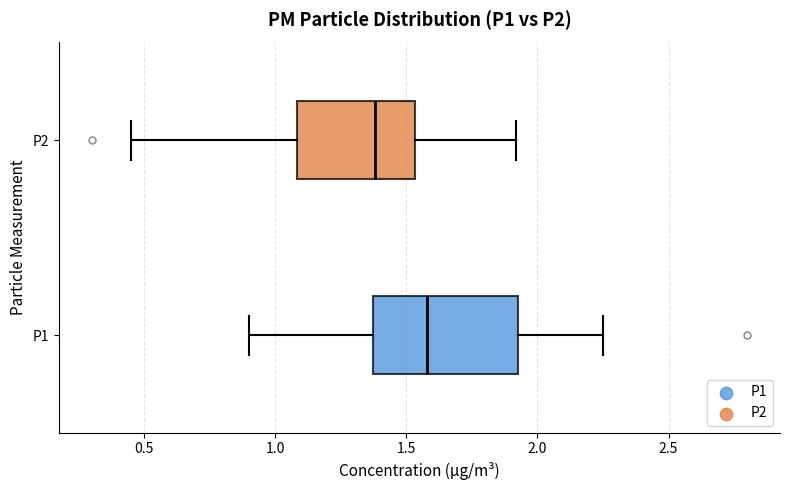

Which box has the furthest to the right median line?

P1